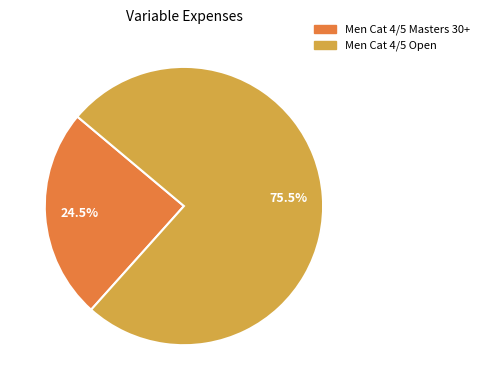

Is the sum of Men Cat 4/5 Masters 30+ and Men Cat 4/5 Open greater than half?

Yes